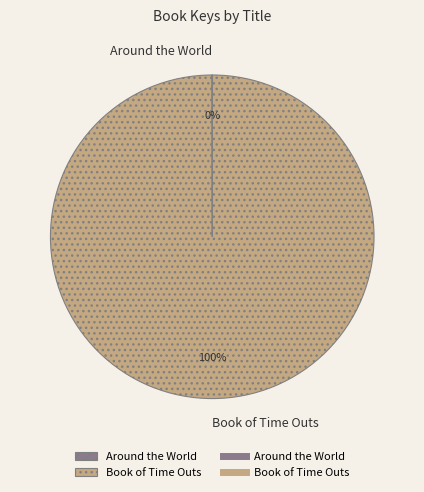

Is there any slice that represents more than half of the pie?

Yes